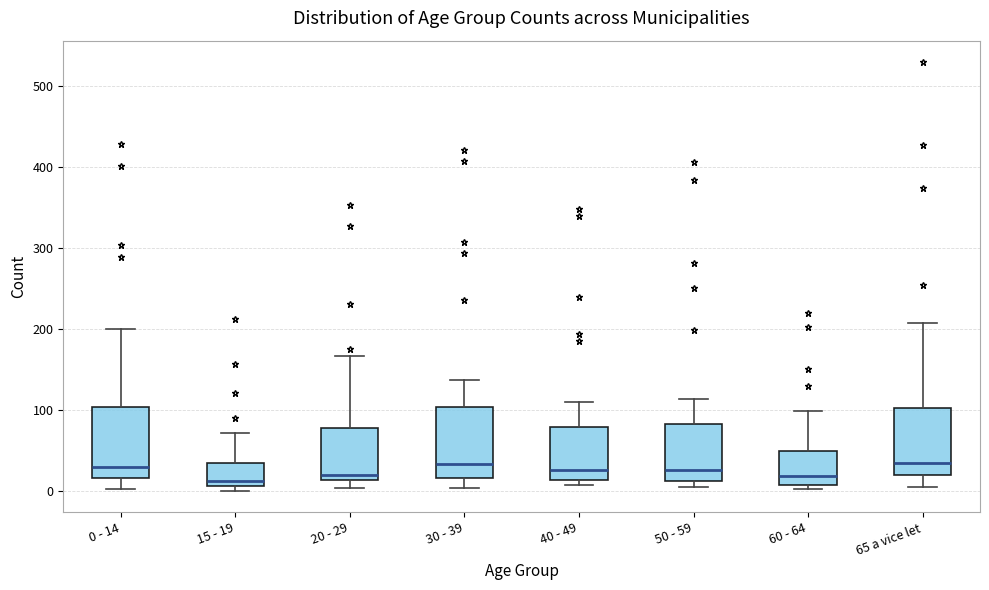

Reading left to right, transcribe this box plot: for each box, give where its median line is, the range the box spans, and where its two whiskers end, as read against the y-axis. The values are not printed on the chart, so give them approximately, as read against the axis.

0 - 14: median 30, box 20 to 100, whiskers 0 to 200
15 - 19: median 10 (just above the box's lower edge), box 10 to 30, whiskers 0 to 70
20 - 29: median 20, box 10 to 80, whiskers 0 to 170
30 - 39: median 30, box 20 to 100, whiskers 0 to 140
40 - 49: median 30, box 10 to 80, whiskers 10 (just below the box's lower edge) to 110
50 - 59: median 30, box 10 to 80, whiskers 10 (just below the box's lower edge) to 110
60 - 64: median 20, box 10 to 50, whiskers 0 to 100
65 a vice let: median 40, box 20 to 100, whiskers 10 to 210